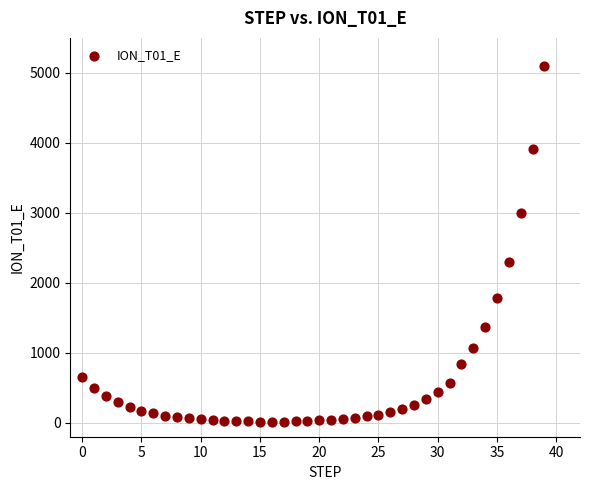

What Y value in the scatter plot is closest to 2557?

2303.6